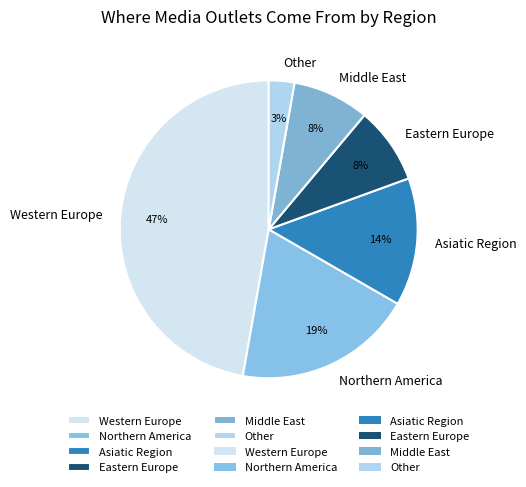

Does any single category account for the majority?

No